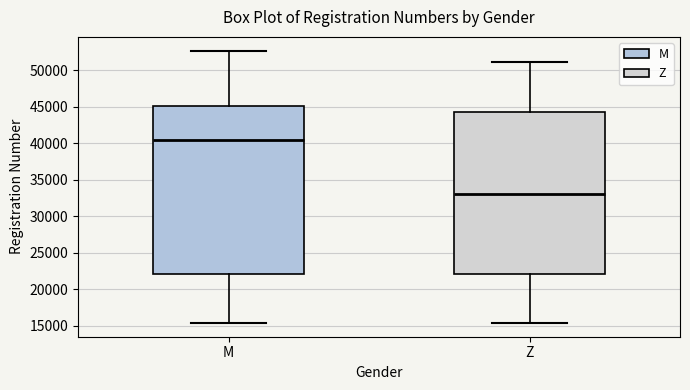

Which box is the tallest, from its lower edge to its upper edge?

M